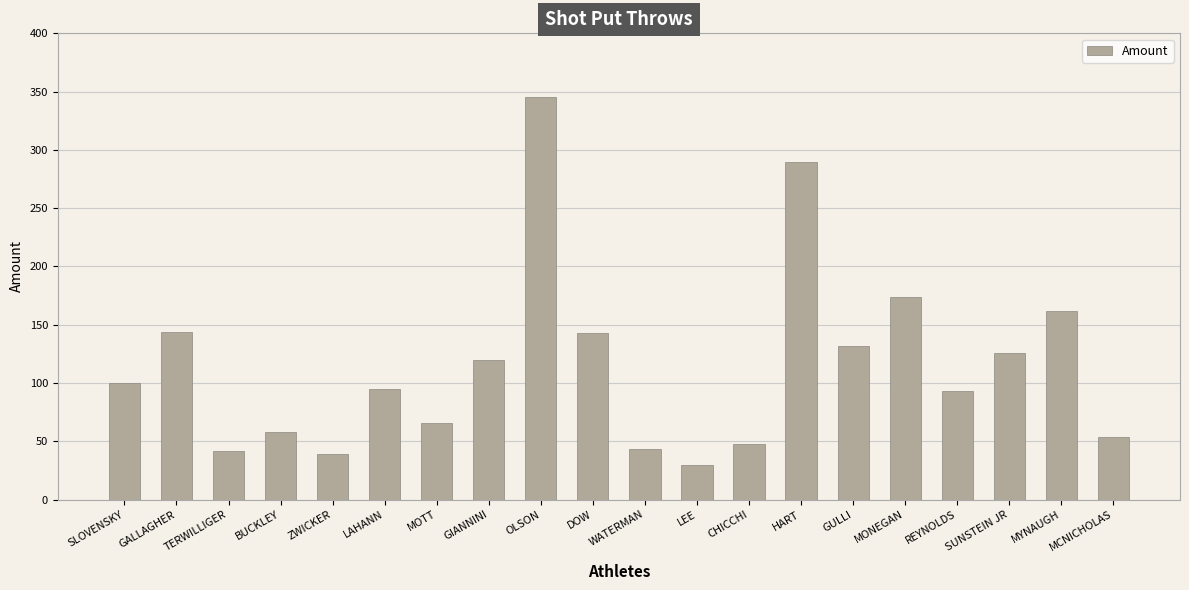

True or false: the data shows 67.2 at GIANNINI.

False